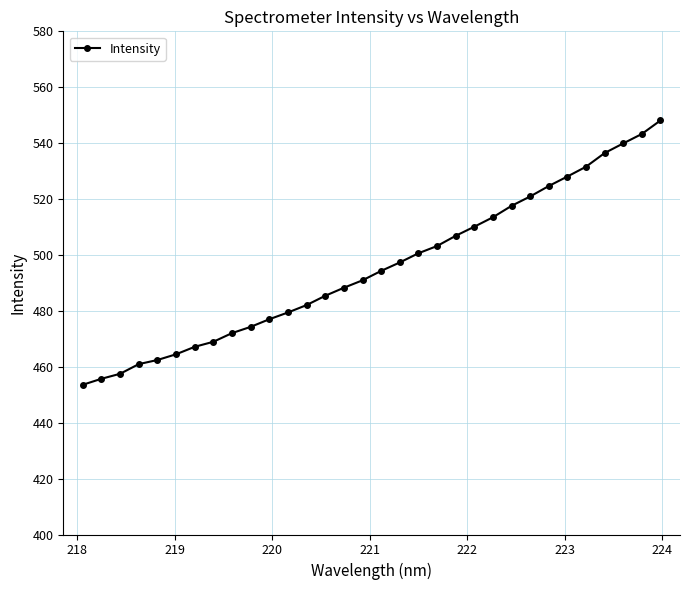

What is the average value?

495.5